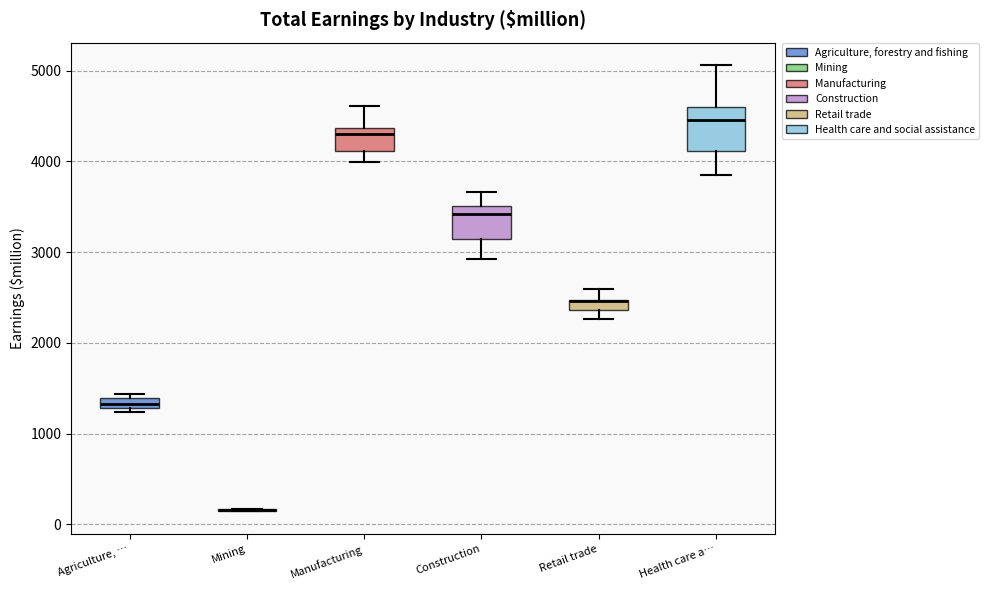

Where is the upper edge of the box for Construction on the y-axis? The values are not printed on the chart, so give them approximately, as read against the axis.

3500